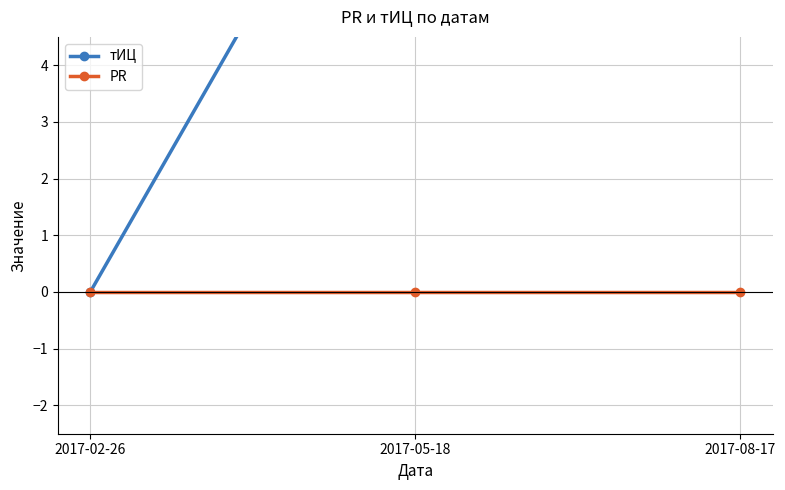

List the labels in order of тИЦ value, smallest first.

2017-02-26, 2017-05-18, 2017-08-17